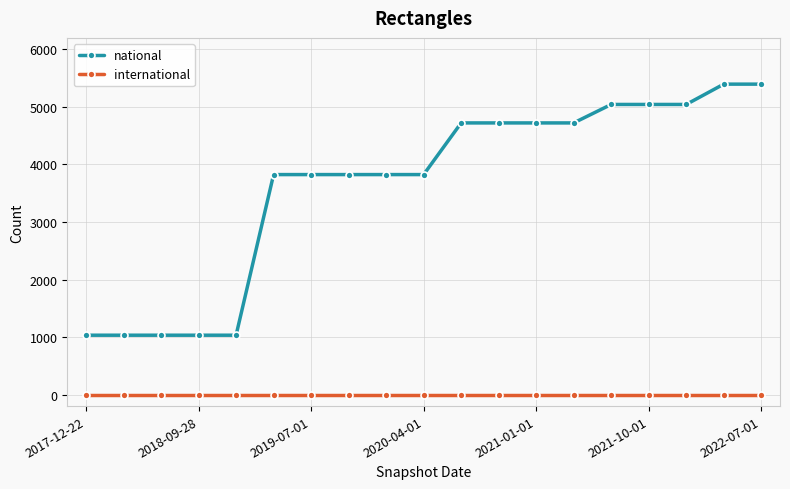

True or false: international and national intersect in this chart.

False